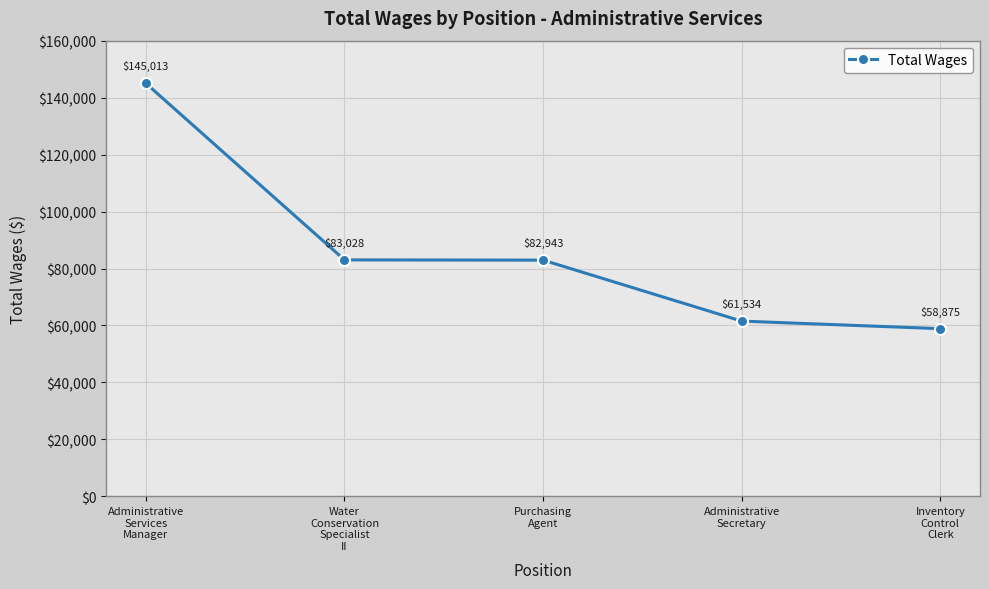

What is the sum of all values?

431393